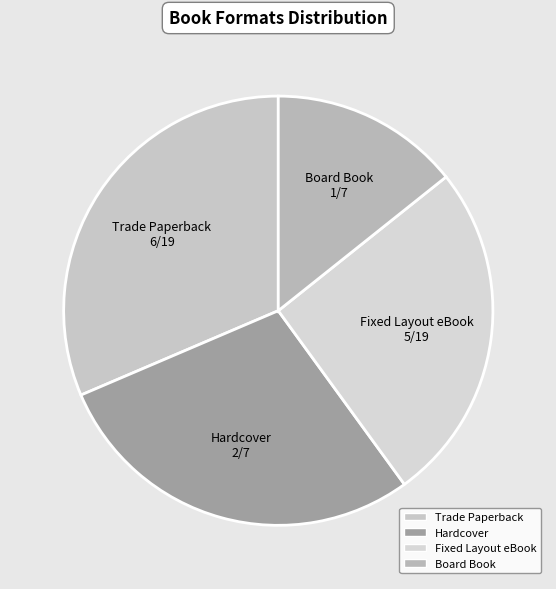

Do Hardcover and Board Book together represent more than half of the pie?

No